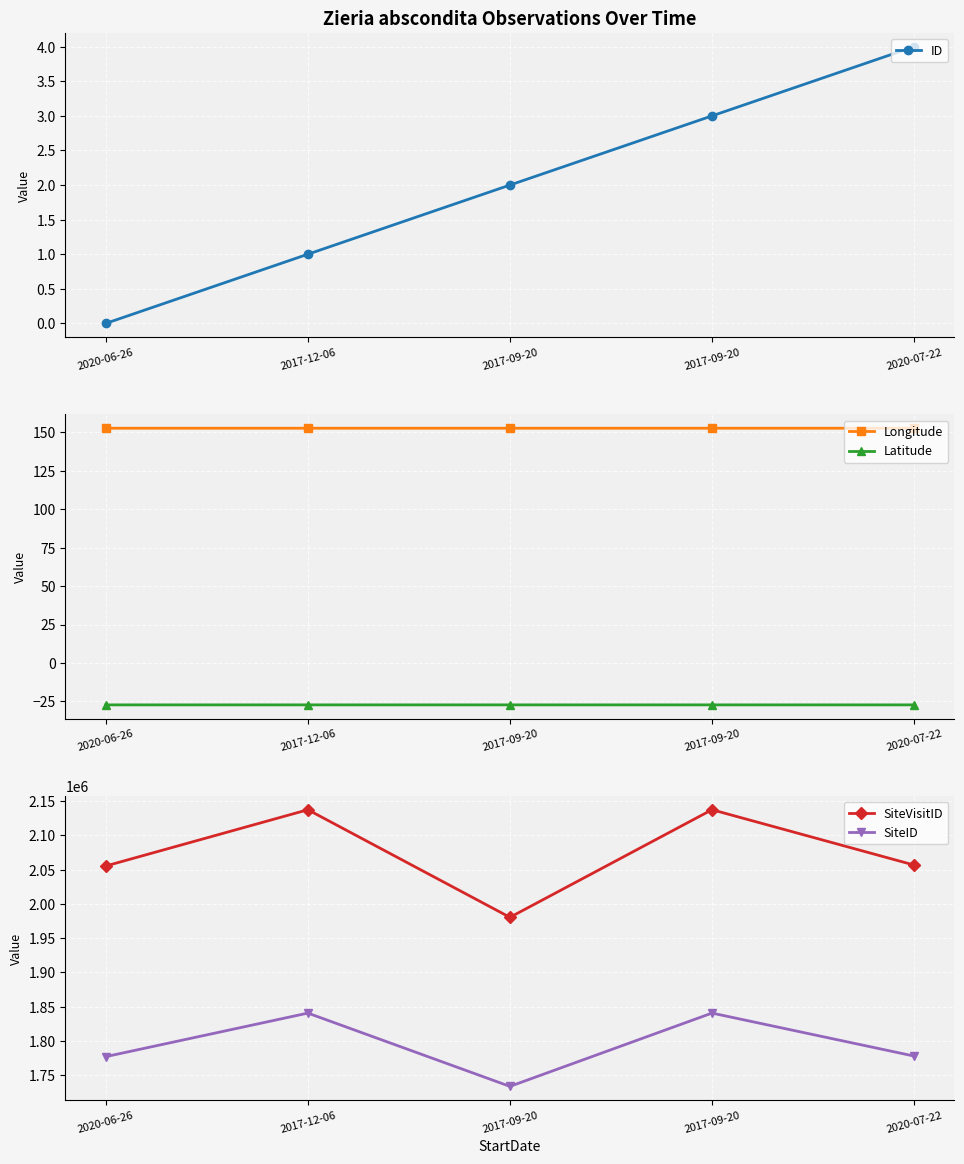

What is the sum of all ID values?

10